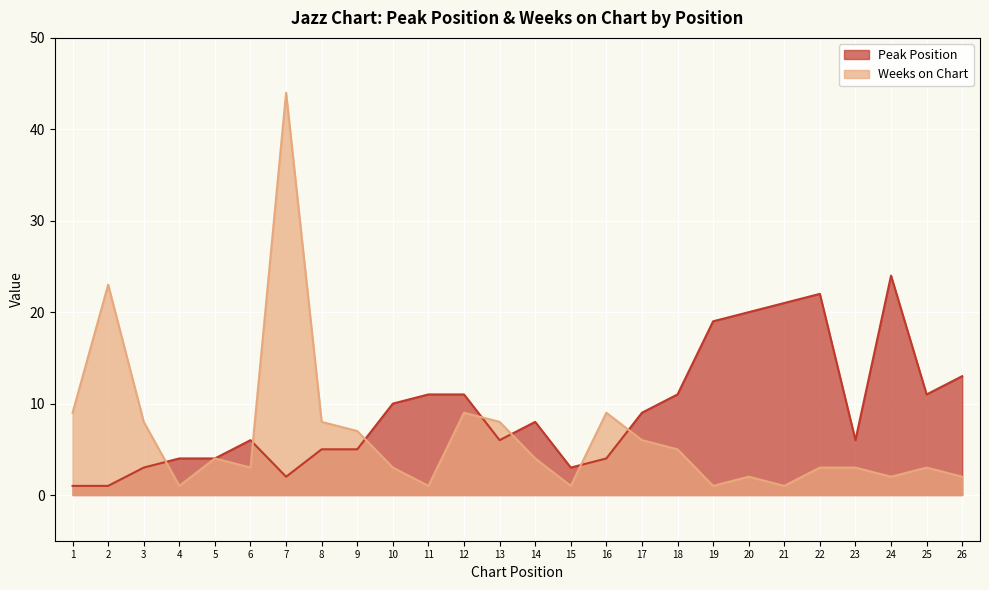

List the labels in order of Weeks on Chart value, smallest first.

4, 11, 15, 19, 21, 20, 24, 26, 6, 10, 22, 23, 25, 5, 14, 18, 17, 9, 3, 8, 13, 1, 12, 16, 2, 7